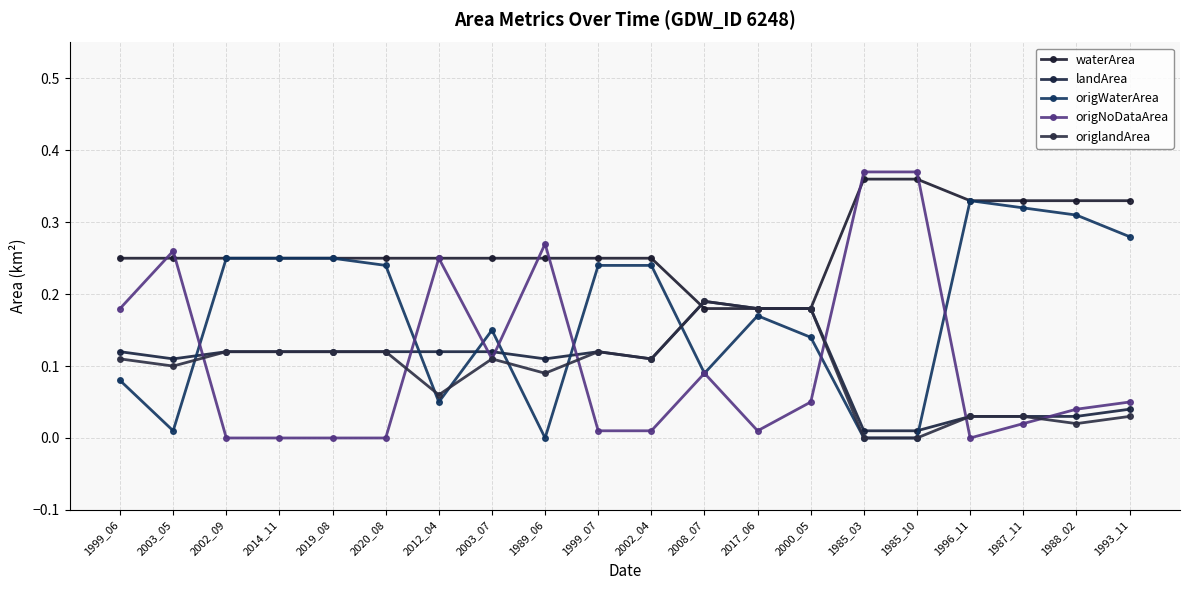

What is the value of the origWaterArea point at the 7th from the left?

0.1